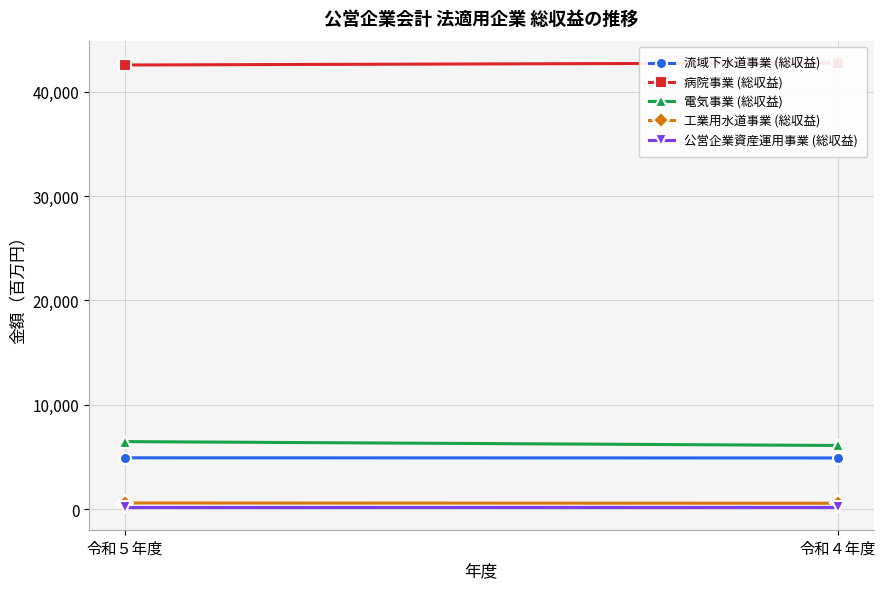

What is the difference between the 電気事業 (総収益) values at 令和４年度 and 令和５年度?

372